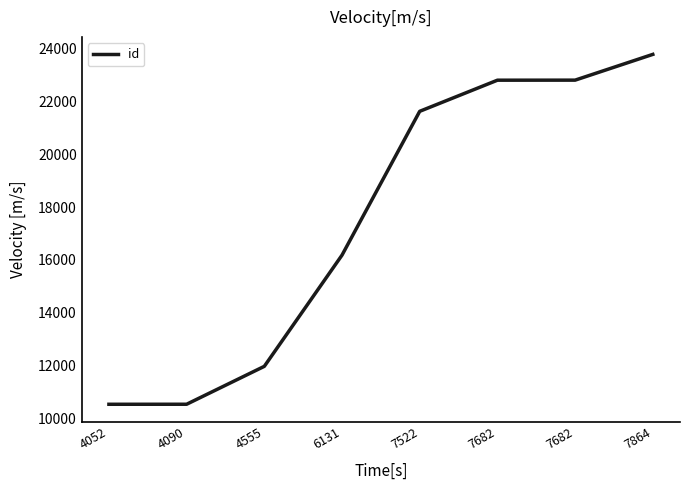

Does the chart have visible grid lines?

No